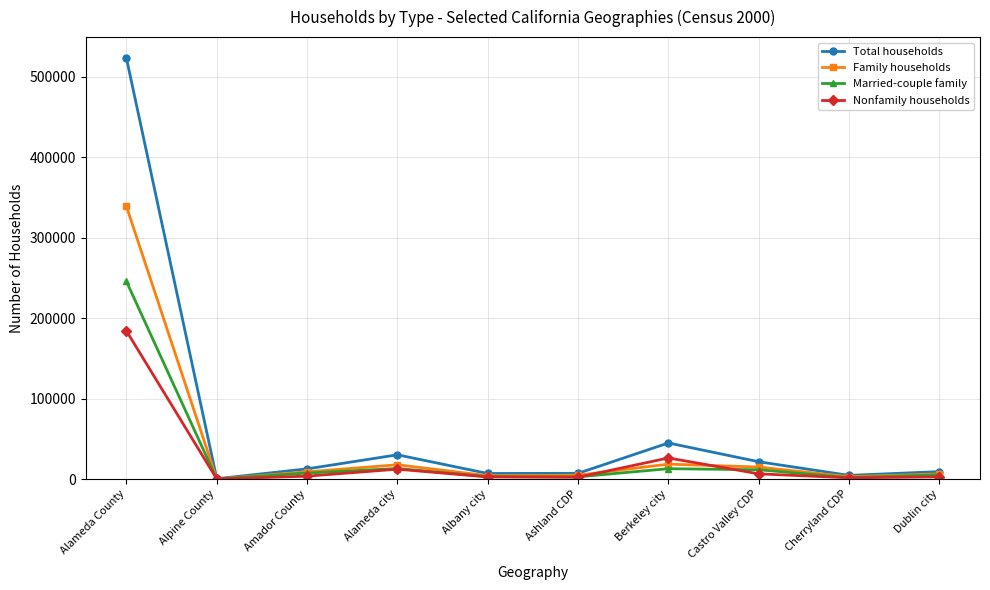

At which category is the sum across all series the highest?

Alameda County